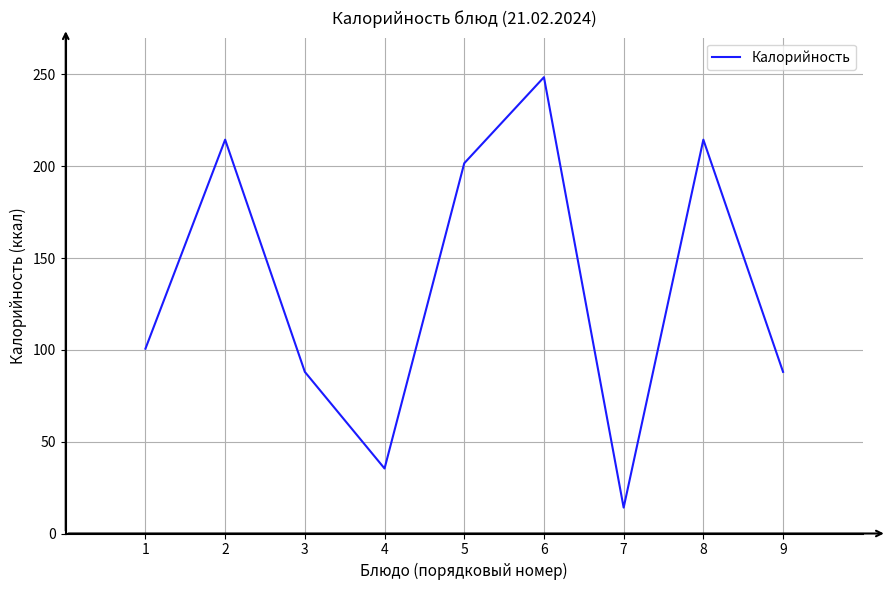

Read the value at 9.

88.0